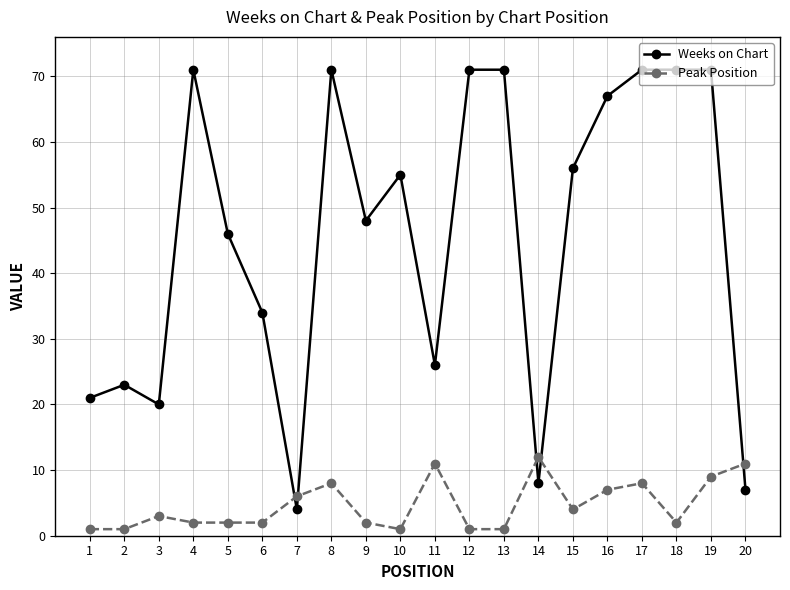

What are all the series names shown in the legend?

Weeks on Chart, Peak Position